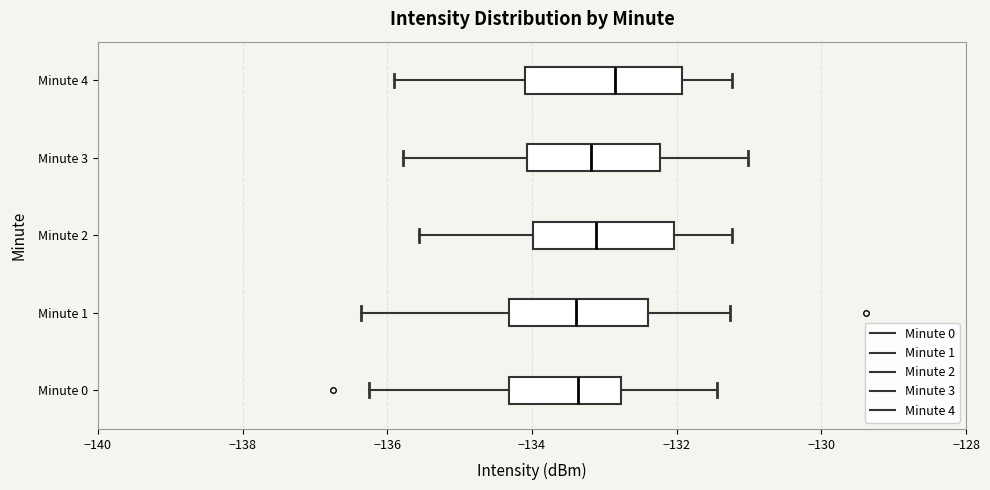

Which box has the furthest to the right median line?

Minute 4